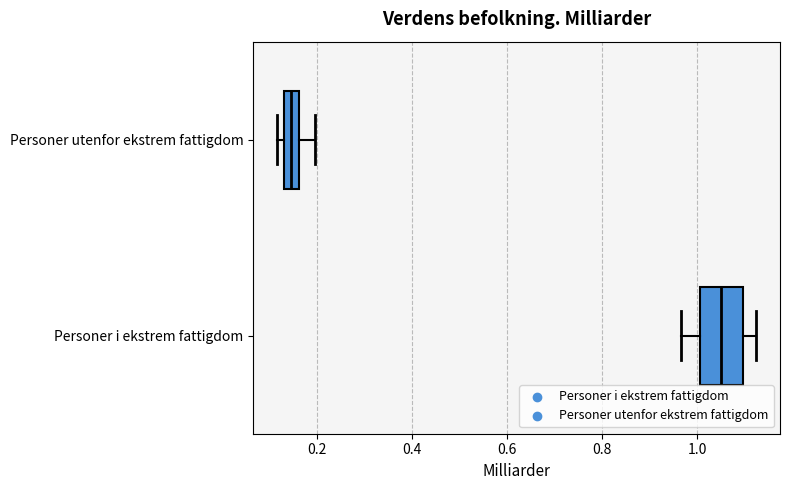

Reading bottom to top, transcribe this box plot: for each box, give where its median line is, the range the box spans, and where its two whiskers end, as read against the x-axis. The values are not printed on the chart, so give them approximately, as read against the axis.

Personer i ekstrem fattigdom: median 1.04, box 1.00 to 1.10, whiskers 0.96 to 1.12
Personer utenfor ekstrem fattigdom: median 0.14 (inside the box), box 0.14 to 0.16, whiskers 0.12 to 0.20